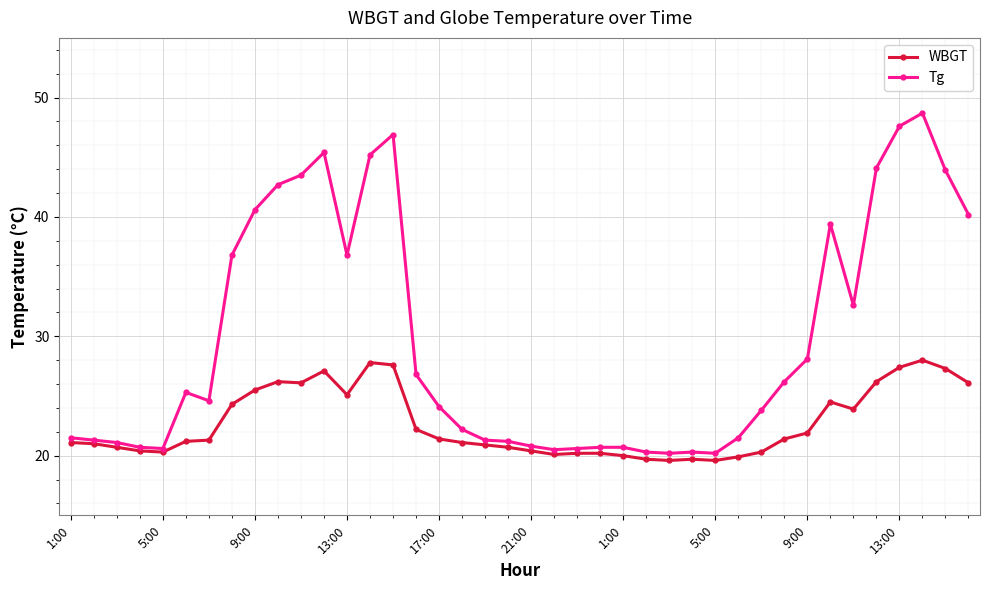

What is the highest value of the Tg series?

48.7